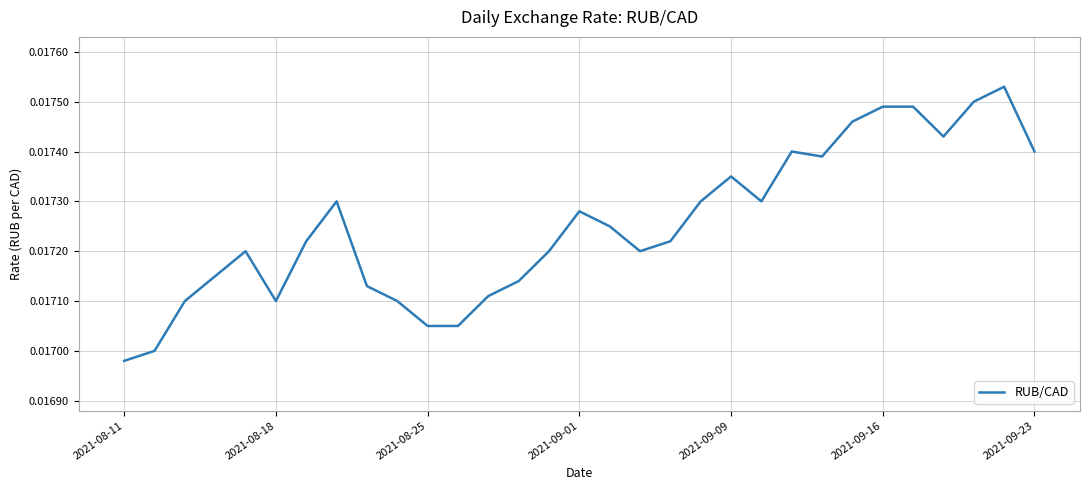

Where is the data nearest to the value 0?

2021-08-11